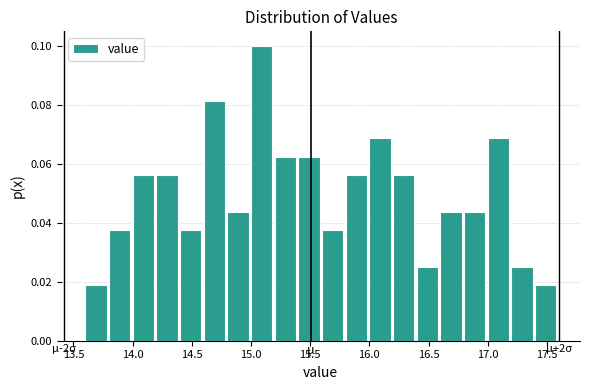

Over which range of the x-axis is the bar tallest?

15.0 to 15.2